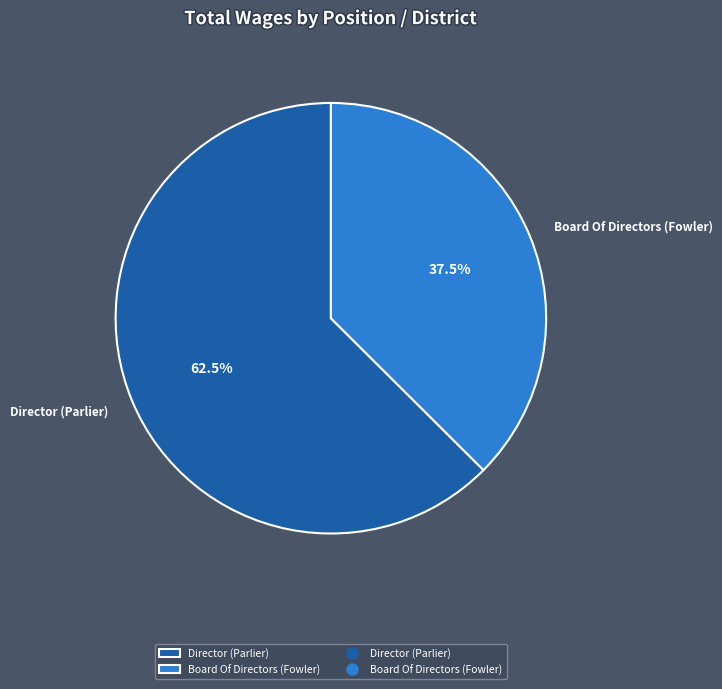

Is there a majority slice in this chart?

Yes